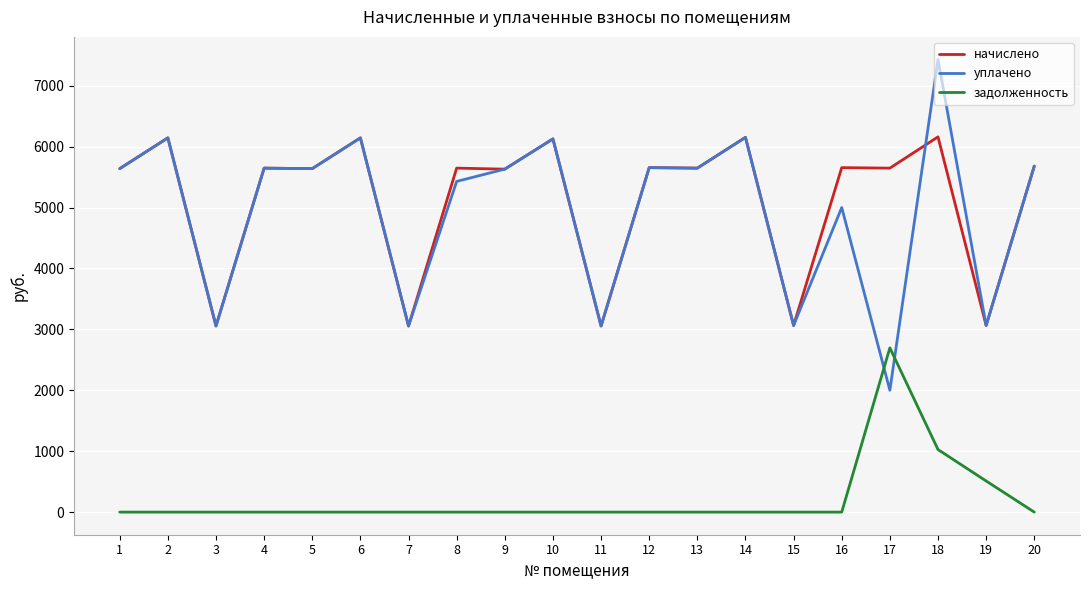

What is the total value across all series at 6?

12287.5